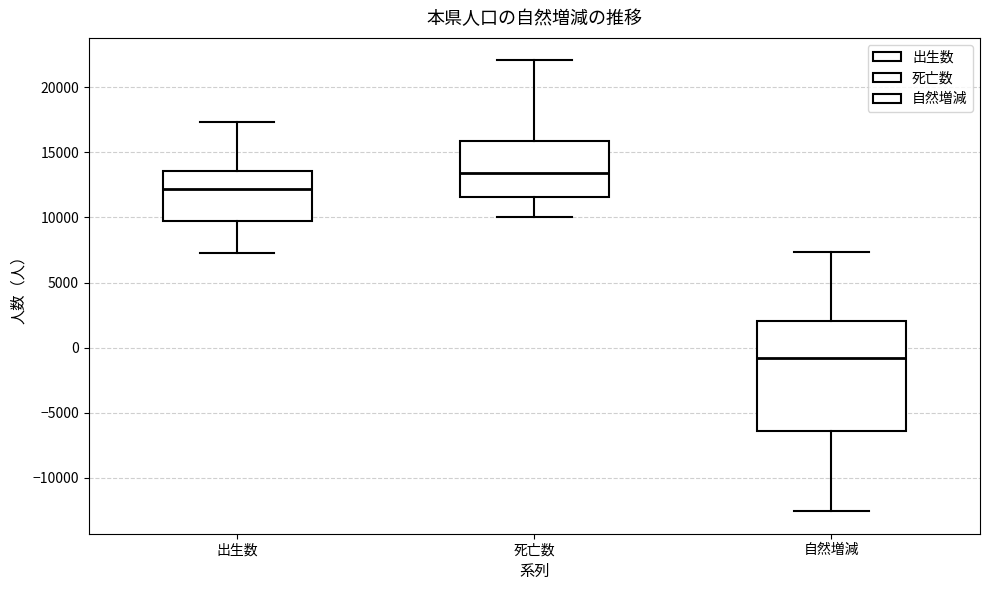

Reading left to right, transcribe this box plot: for each box, give where its median line is, the range the box spans, and where its two whiskers end, as read against the y-axis. The values are not printed on the chart, so give them approximately, as read against the axis.

出生数: median 12000, box 9500 to 13500, whiskers 7500 to 17500
死亡数: median 13500, box 11500 to 16000, whiskers 10000 to 22000
自然増減: median -1000, box -6500 to 2000, whiskers -12500 to 7500